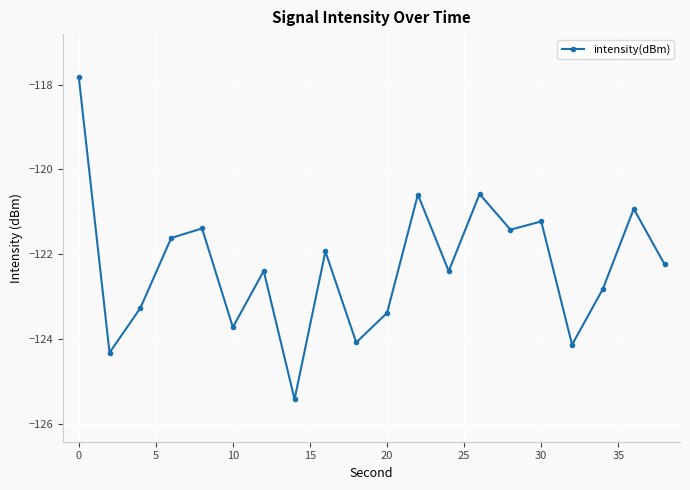

What is the greatest value displayed?

-117.8